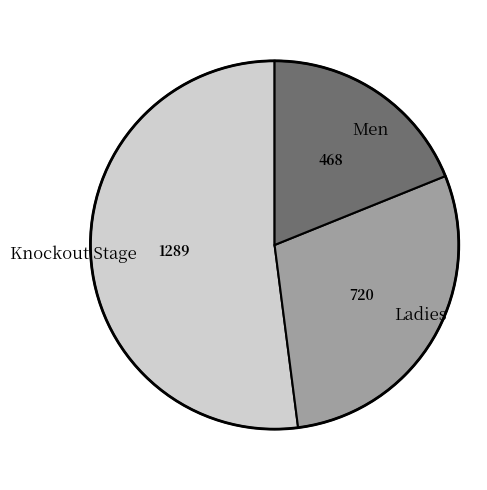

Which category has the biggest portion of the pie?

Knockout Stage